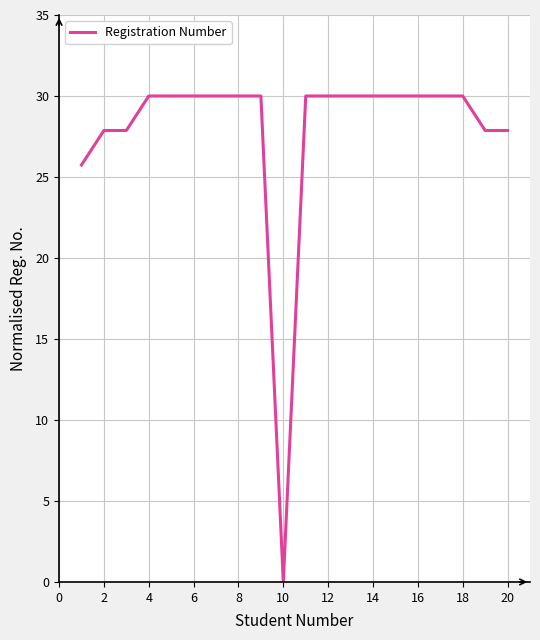

What is the maximum value shown in the chart?

30.0